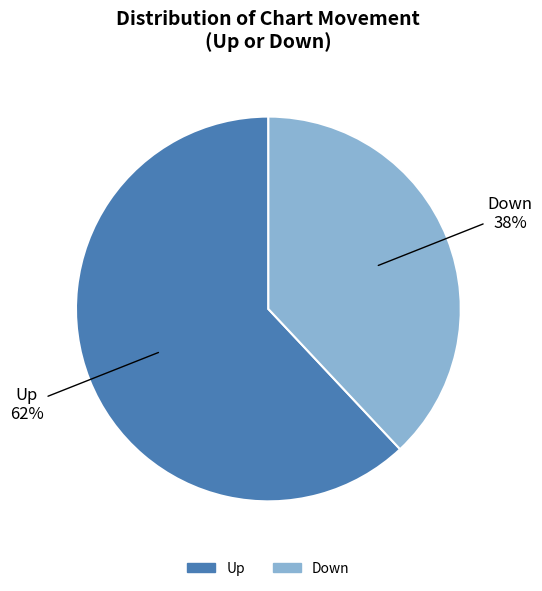

To the nearest percent, what is the difference between the largest and smallest slice percentages?

24%